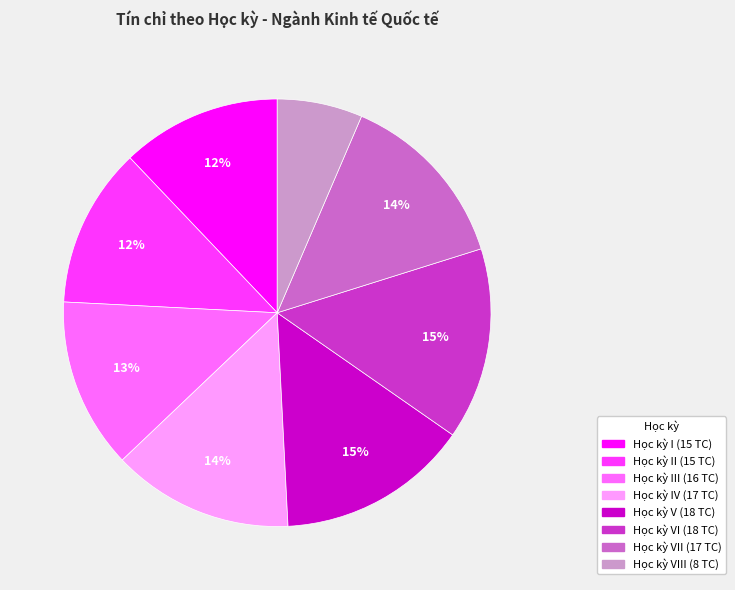

Is there a majority slice in this chart?

No